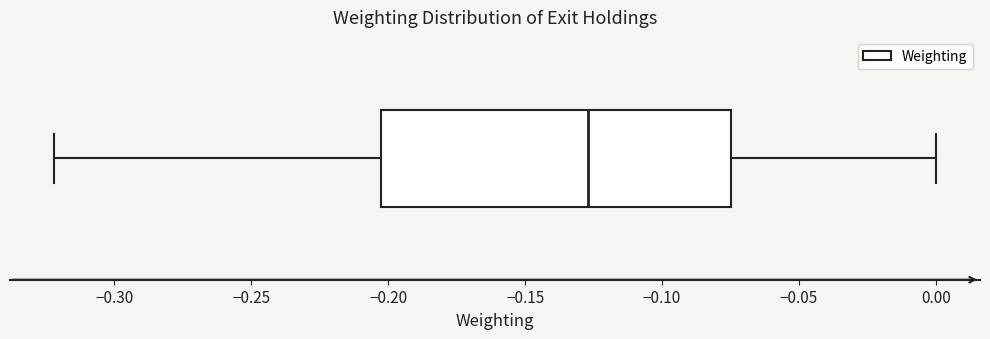

Read this box plot against the x-axis: the position of the median line, the range covered by the box, and the ends of both whiskers. The values are not printed on the chart, so give them approximately, as read against the axis.

median -0.125, box -0.200 to -0.075, whiskers -0.320 to 0.000